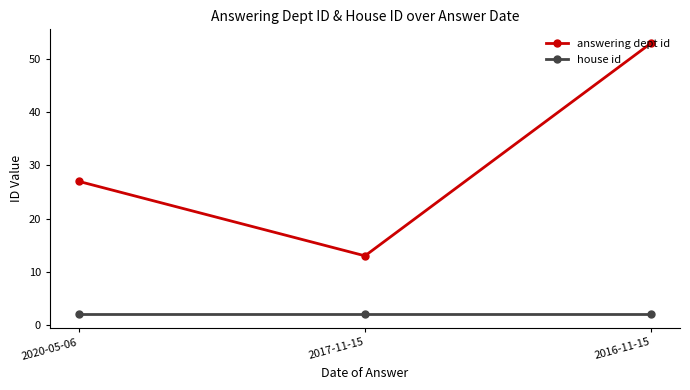

What is the greatest value displayed?

53